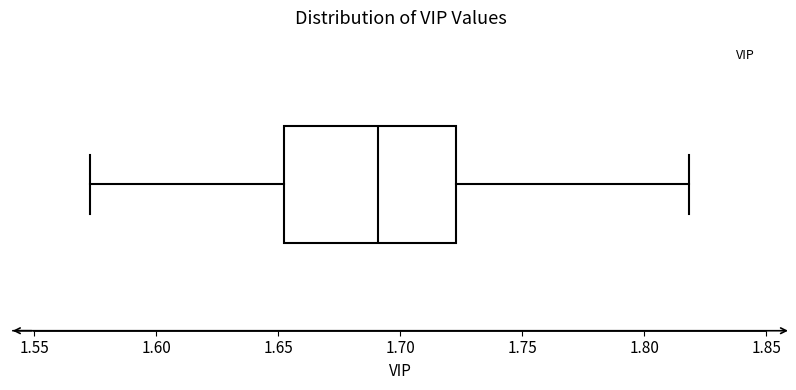

Read this box plot against the x-axis: the position of the median line, the range covered by the box, and the ends of both whiskers. The values are not printed on the chart, so give them approximately, as read against the axis.

median 1.690, box 1.650 to 1.725, whiskers 1.575 to 1.820